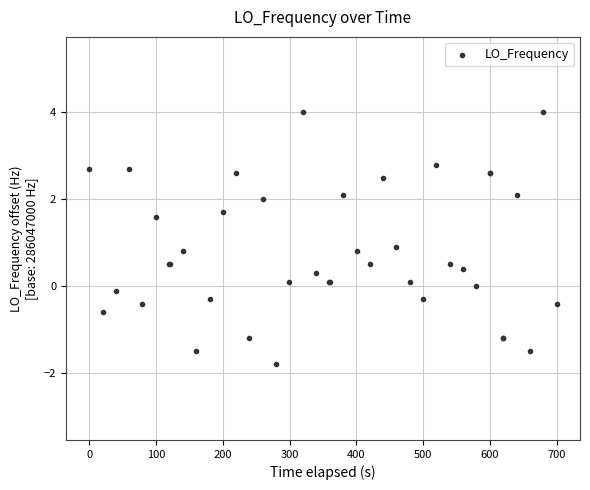

What Y value in the scatter plot is closest to 1?

0.9